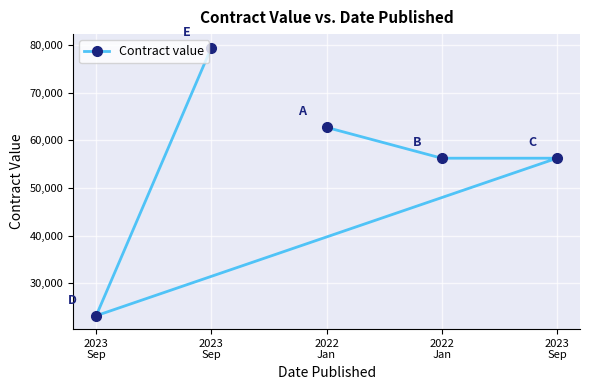

Does the chart display data point markers on the line(s)?

Yes